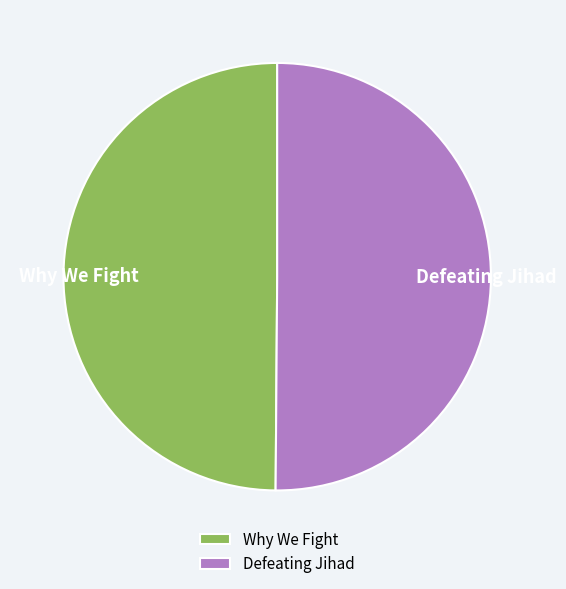

Is it true that Why We Fight is 36% of the pie?

False